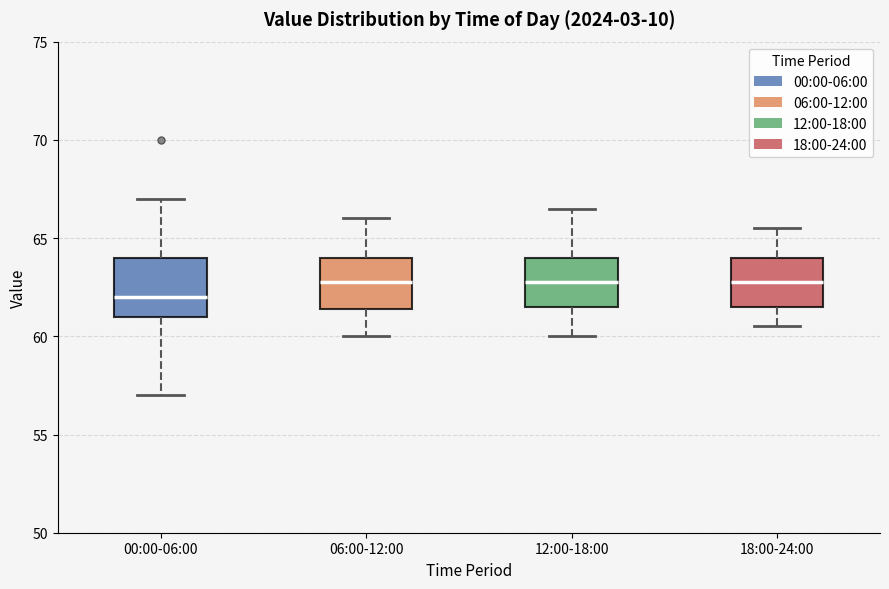

Reading left to right, transcribe this box plot: for each box, give where its median line is, the range the box spans, and where its two whiskers end, as read against the y-axis. The values are not printed on the chart, so give them approximately, as read against the axis.

00:00-06:00: median 62.0, box 61.0 to 64.0, whiskers 57.0 to 67.0
06:00-12:00: median 63.0, box 61.5 to 64.0, whiskers 60.0 to 66.0
12:00-18:00: median 63.0, box 61.5 to 64.0, whiskers 60.0 to 66.5
18:00-24:00: median 63.0, box 61.5 to 64.0, whiskers 60.5 to 65.5